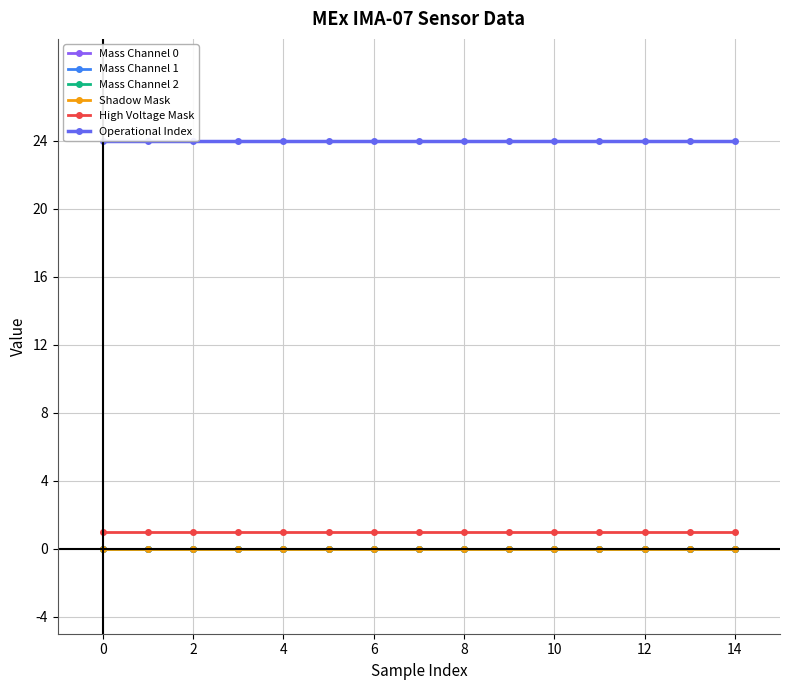

What is the spread (max minus min) of values at 14?

24